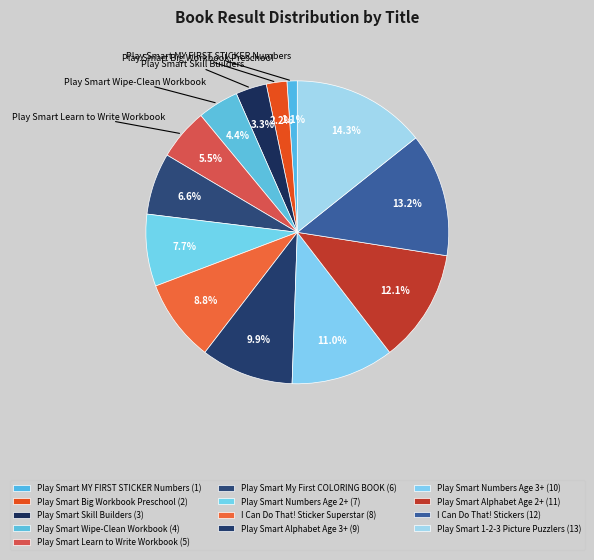

The Play Smart Numbers Age 2+ slice represents 17% of the pie. True or false?

False